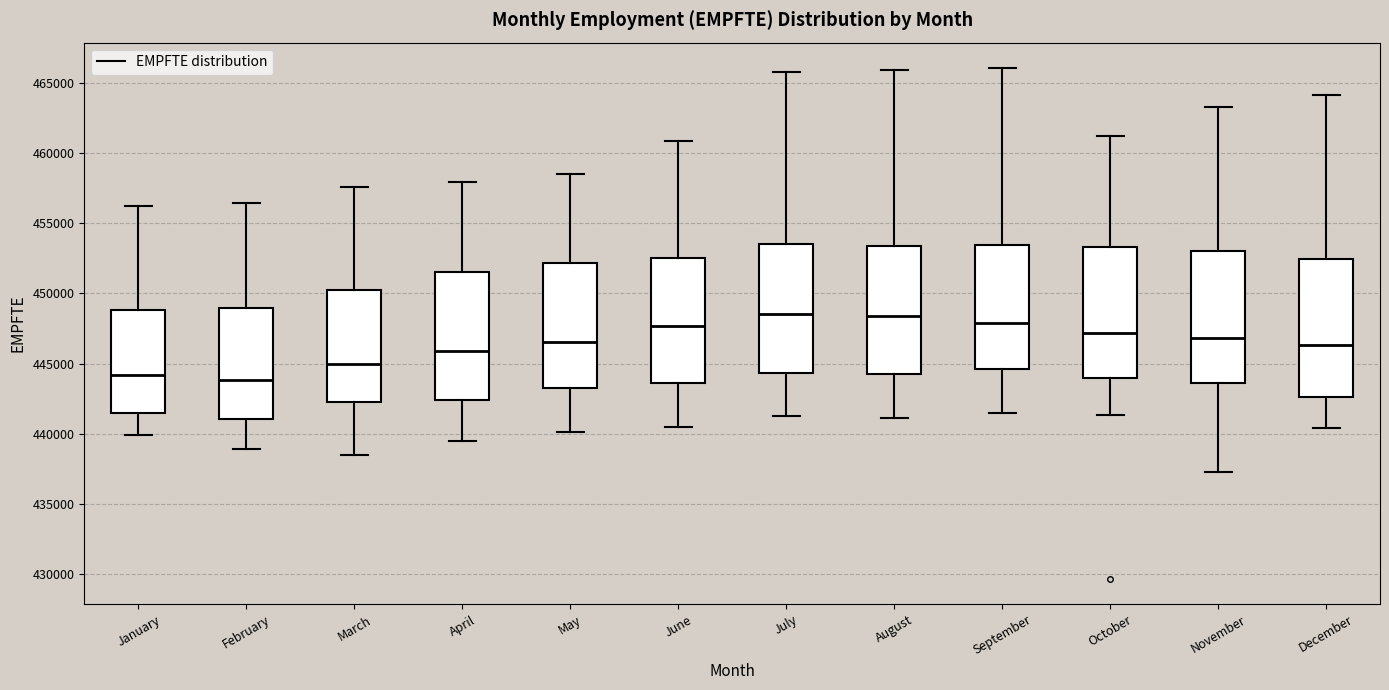

Reading left to right, transcribe this box plot: for each box, give where its median line is, the range the box spans, and where its two whiskers end, as read against the y-axis. The values are not printed on the chart, so give them approximately, as read against the axis.

January: median 444000, box 441500 to 449000, whiskers 440000 to 456000
February: median 444000, box 441000 to 449000, whiskers 439000 to 456500
March: median 445000, box 442500 to 450000, whiskers 438500 to 457500
April: median 446000, box 442500 to 451500, whiskers 439500 to 458000
May: median 446500, box 443000 to 452000, whiskers 440000 to 458500
June: median 447500, box 443500 to 452500, whiskers 440500 to 461000
July: median 448500, box 444500 to 453500, whiskers 441000 to 466000
August: median 448500, box 444000 to 453500, whiskers 441000 to 466000
September: median 448000, box 444500 to 453500, whiskers 441500 to 466000
October: median 447000, box 444000 to 453500, whiskers 441500 to 461000
November: median 447000, box 443500 to 453000, whiskers 437500 to 463500
December: median 446500, box 442500 to 452500, whiskers 440500 to 464000